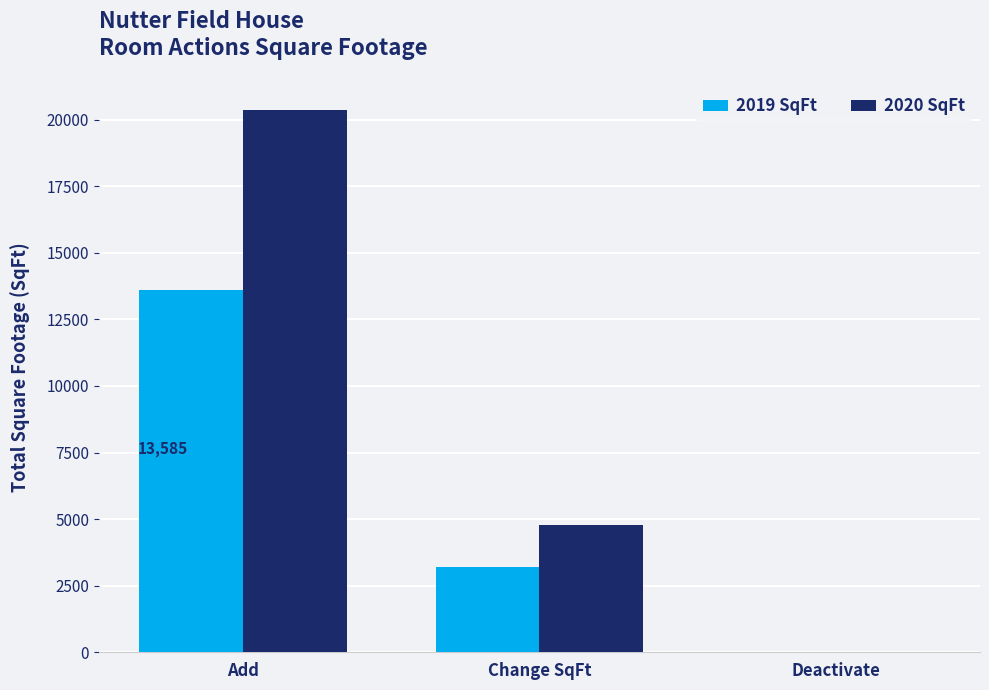

Are the bars grouped side by side (vs. stacked)?

Yes